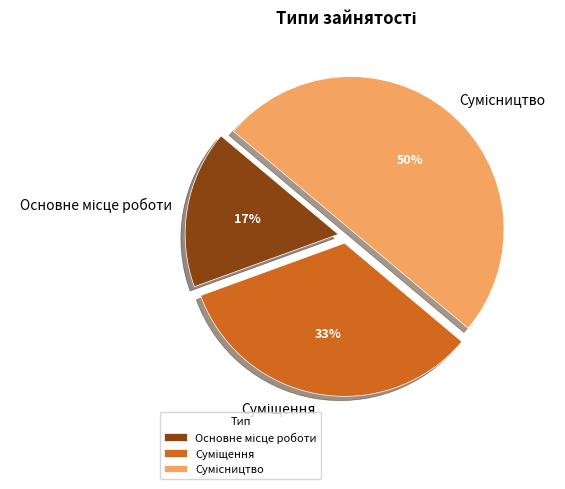

To the nearest percent, what is the average slice percentage?

33%